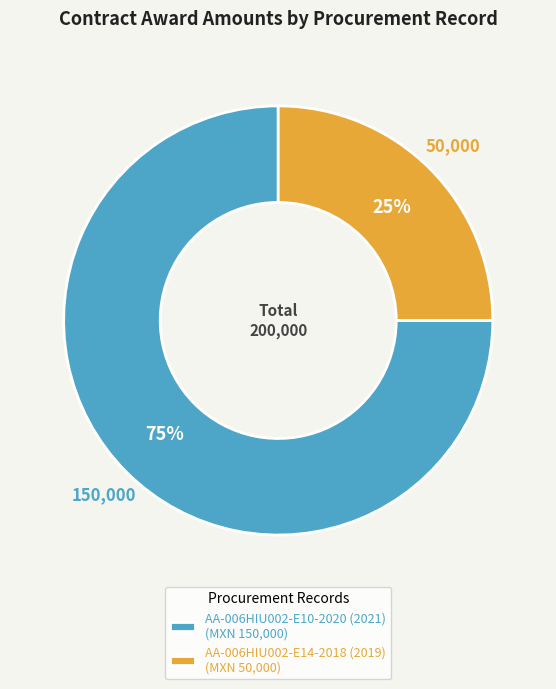

How many slices are in this pie chart?

2